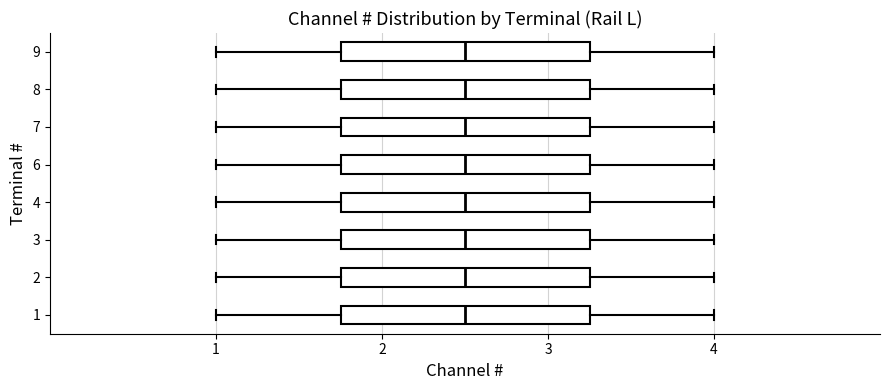

Where does the median line of the box at y = 6 sit on the x-axis? The values are not printed on the chart, so give them approximately, as read against the axis.

2.5